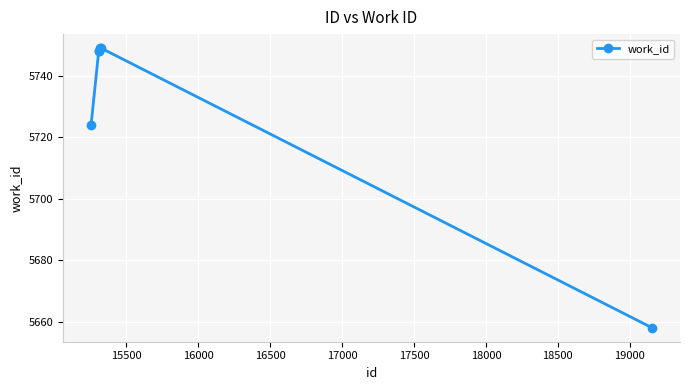

What is the sum of all values?

34376